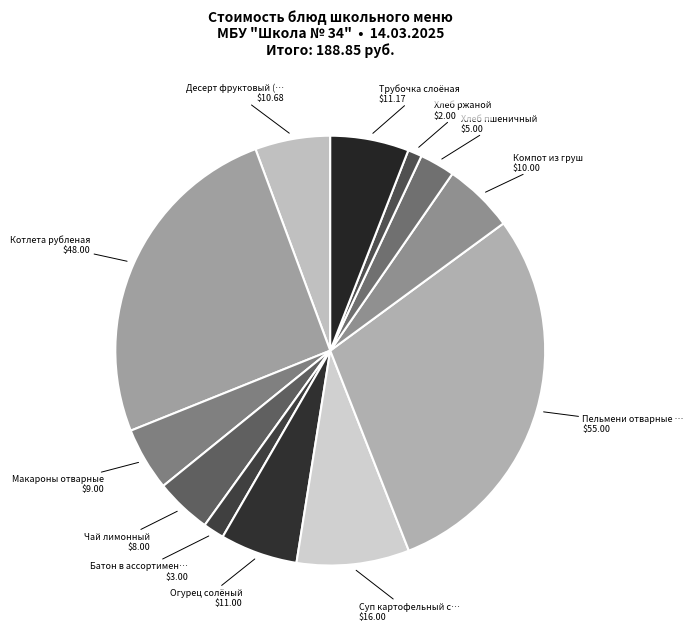

Count the number of slices in the pie.

12